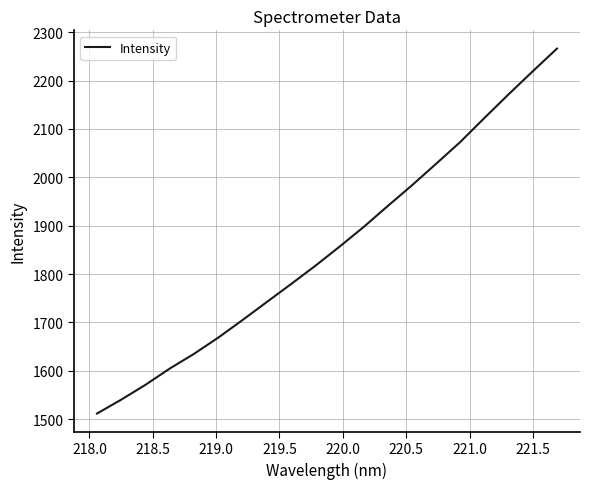

How many categories are shown in the chart?

20